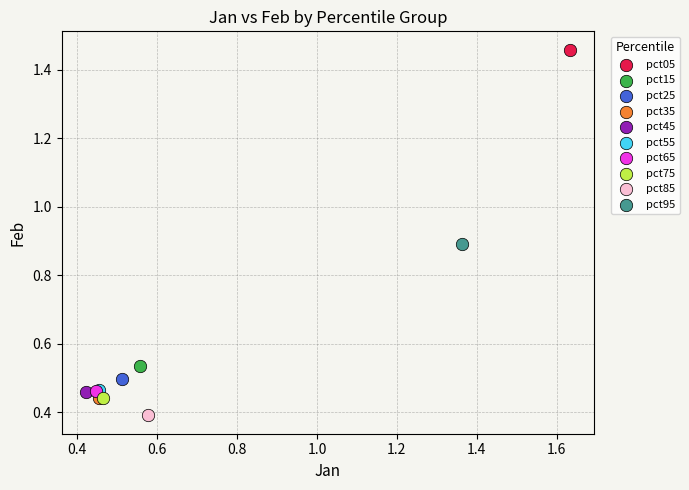

What are all the series names shown in the legend?

pct05, pct15, pct25, pct35, pct45, pct55, pct65, pct75, pct85, pct95